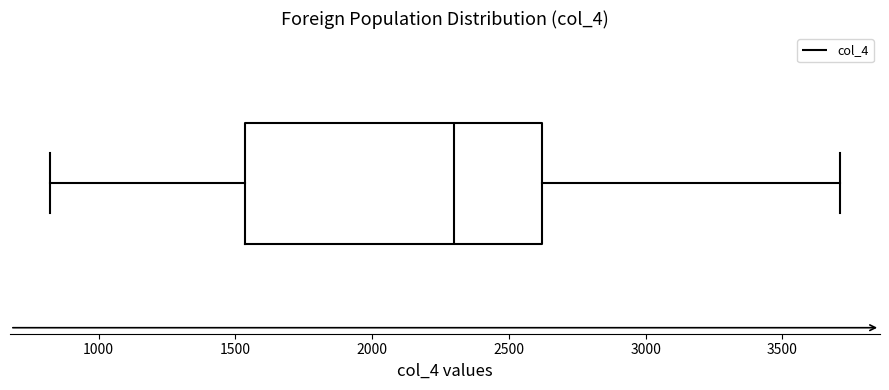

Where does the right whisker of the box end on the x-axis? The values are not printed on the chart, so give them approximately, as read against the axis.

3700